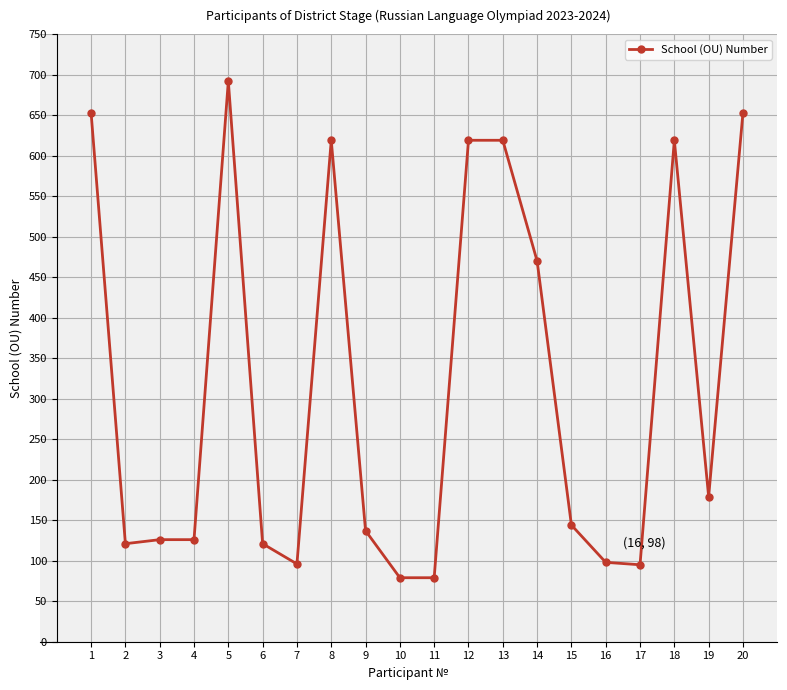

What is the sum of all values?

6345